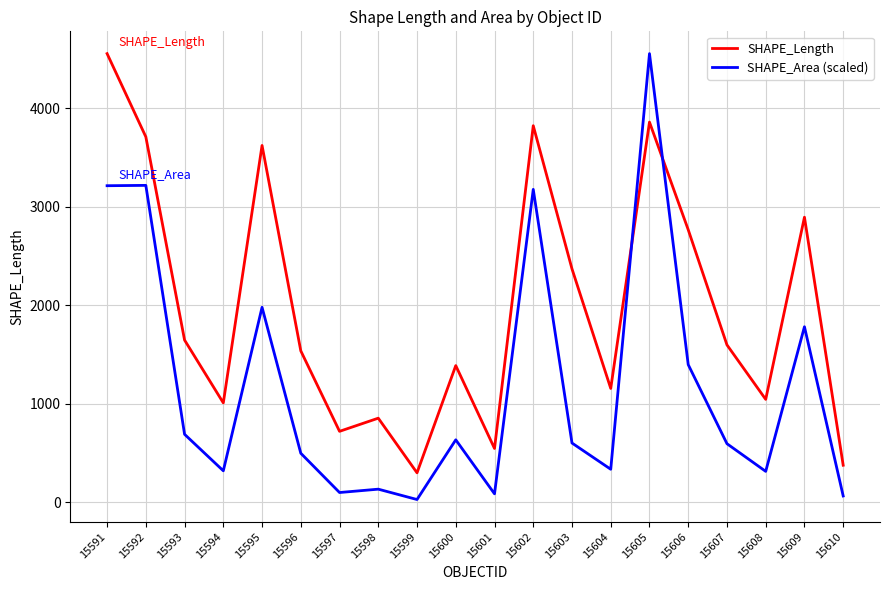

In SHAPE_Length, how many points are lower than both neighbors (excluding endpoints)?

6